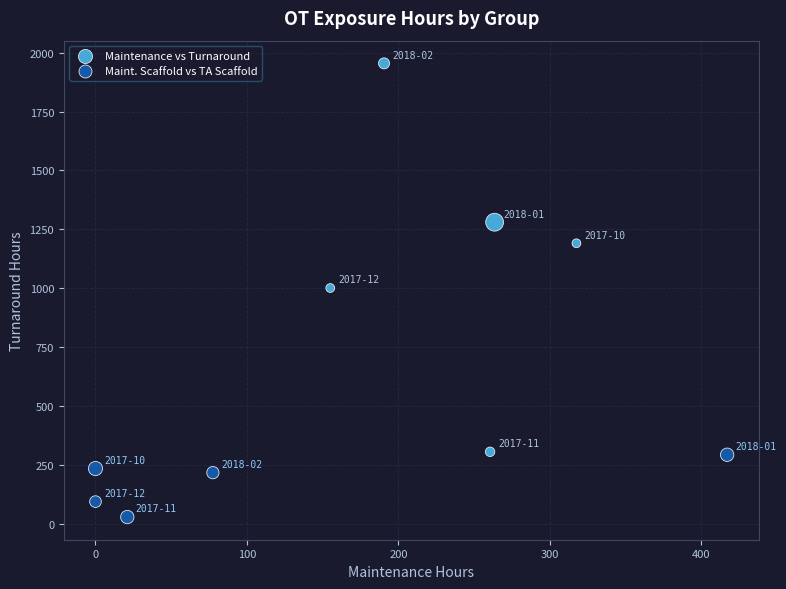

Which series reaches the maximum Y coordinate?

Maintenance vs Turnaround